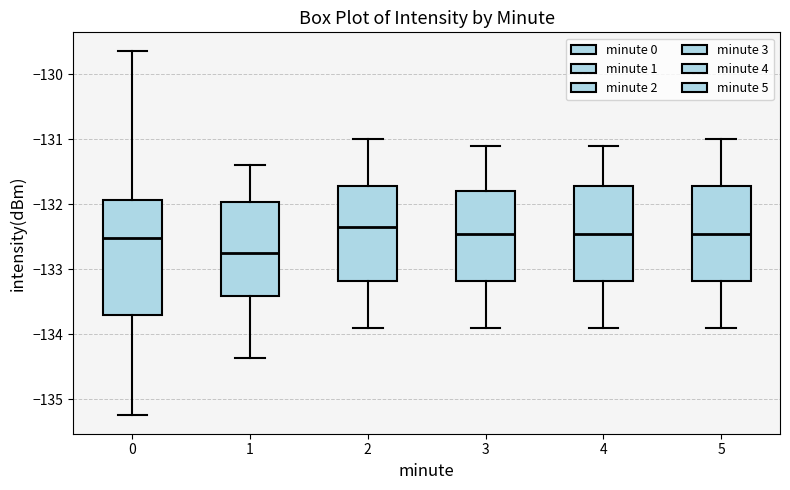

Where does the upper whisker of the box at x = 2 end on the y-axis? The values are not printed on the chart, so give them approximately, as read against the axis.

-131.0